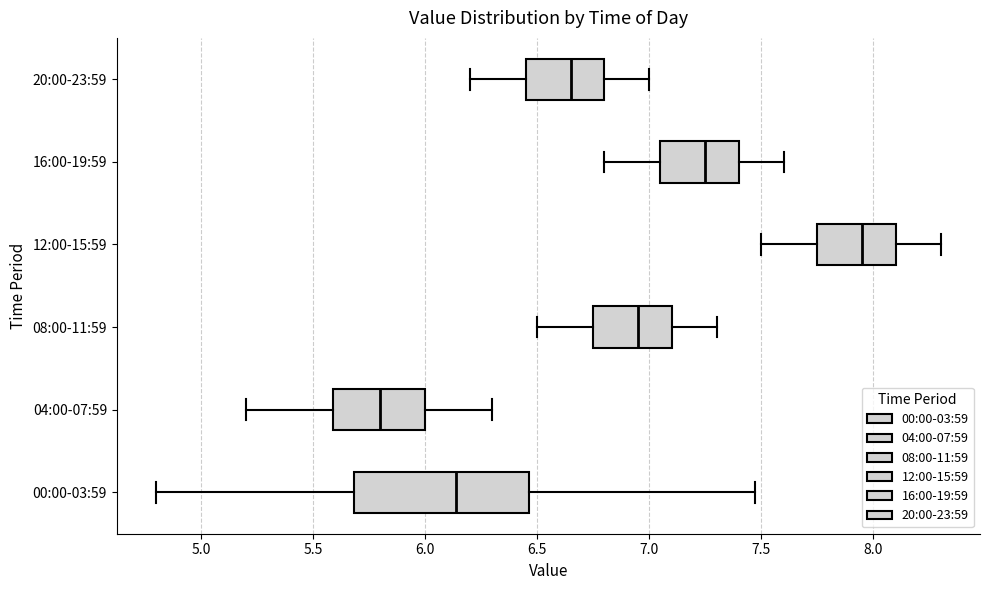

Which box's median line is the furthest to the right?

12:00-15:59